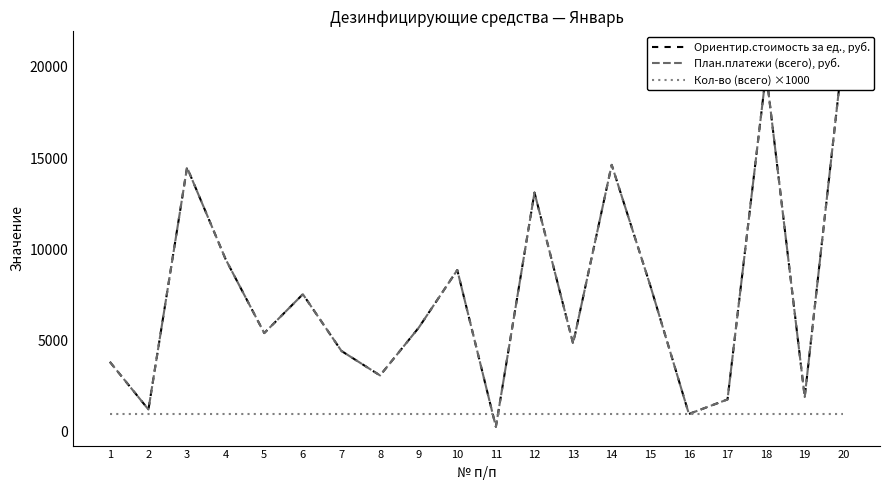

Is the value of План.платежи (всего), руб. at 15 greater than the value of Ориентир.стоимость за ед., руб. at 4?

No